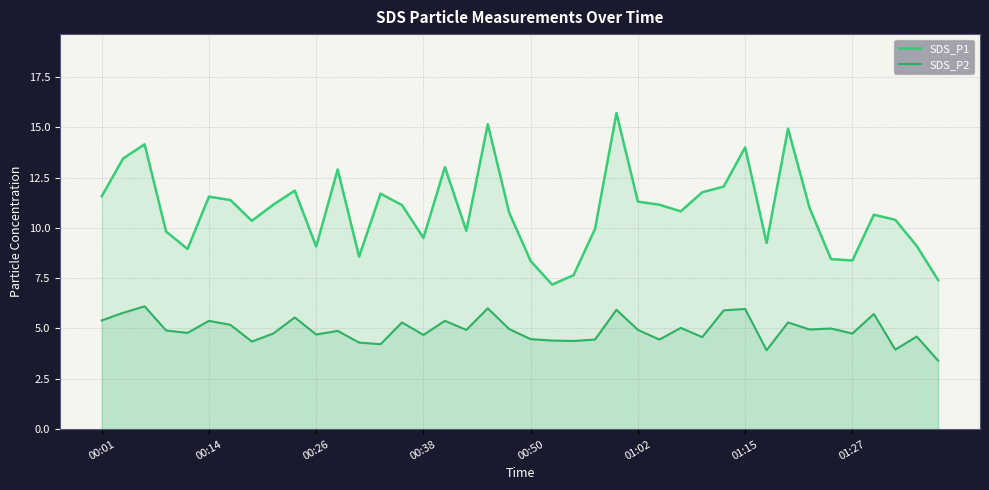

The value of SDS_P2 at 01:15 is 6.0. True or false?

True